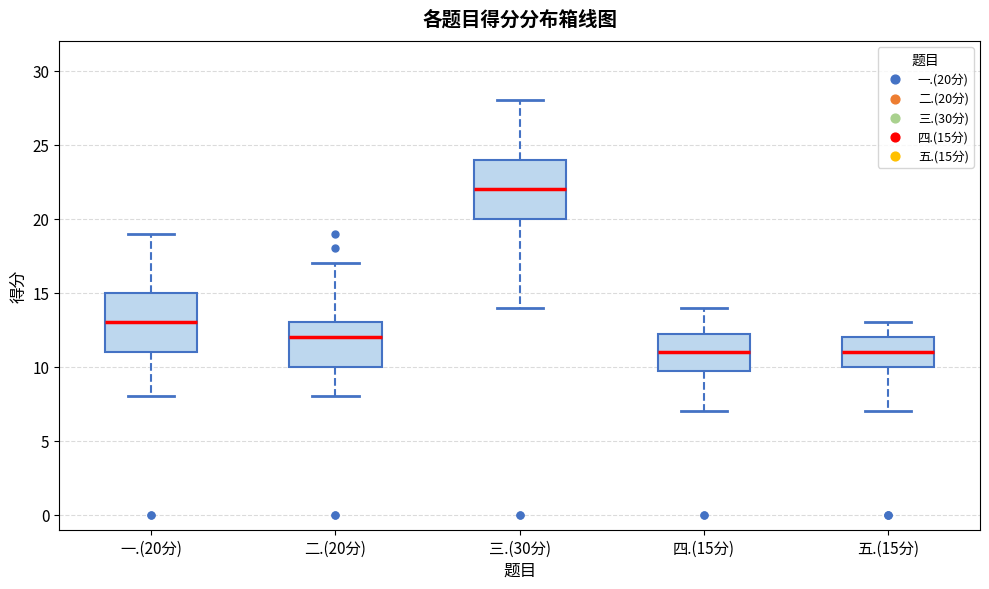

Which box's median line is the highest?

三.(30分)